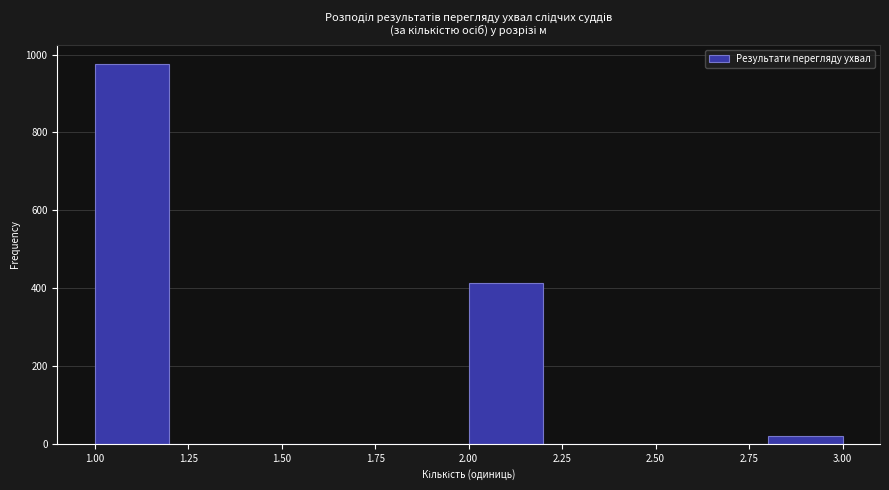

Reading left to right, list every bar in this chart as the range it spans on the x-axis followed by its height. The values are not printed on the chart, so give them approximately, as read against the axis.

1.0 to 1.2: 980
1.2 to 1.4: 0
1.4 to 1.6: 0
1.6 to 1.8: 0
1.8 to 2.0: 0
2.0 to 2.2: 420
2.2 to 2.4: 0
2.4 to 2.6: 0
2.6 to 2.8: 0
2.8 to 3.0: 20